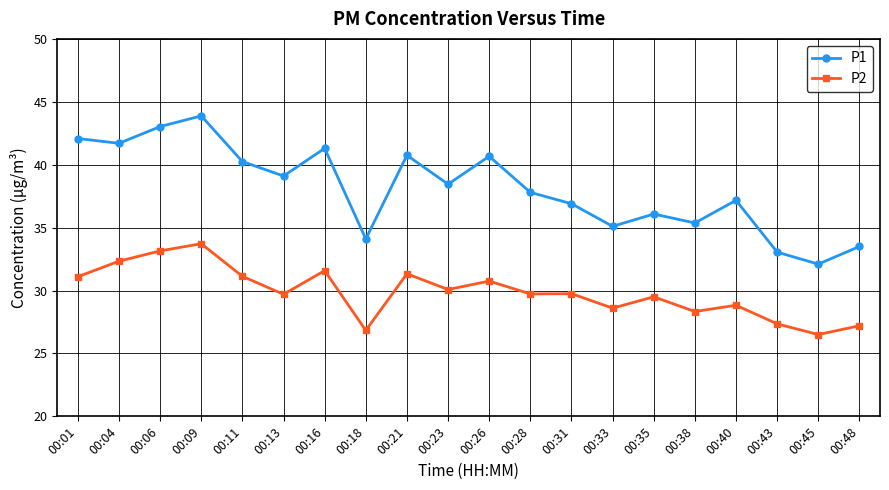

What is the total value across all series at 00:21?

72.1